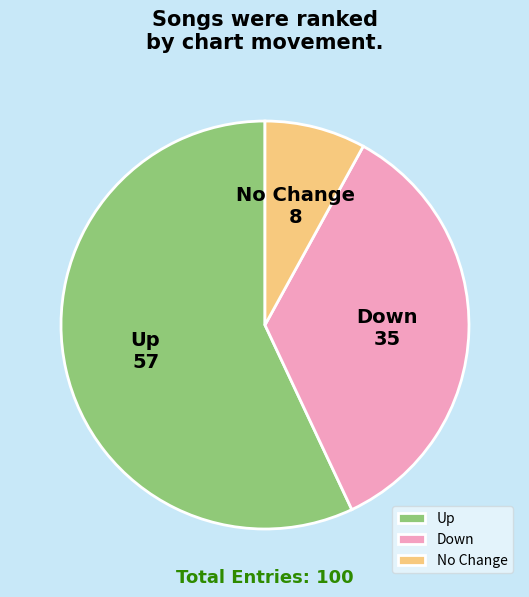

Rank the categories by value from highest to lowest.

Up, Down, No Change